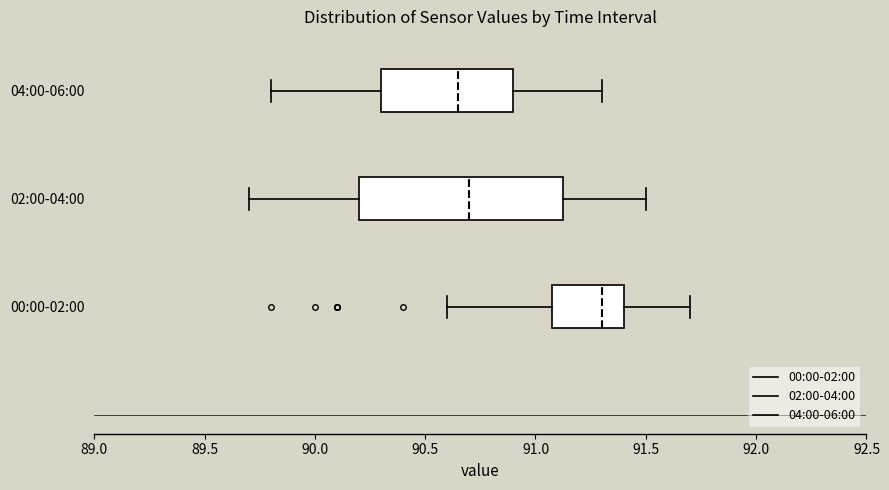

Reading bottom to top, read every box against the x-axis: the position of its median line, the range the box covers, and the ends of its whiskers. The values are not printed on the chart, so give them approximately, as read against the axis.

00:00-02:00: median 91.30, box 91.10 to 91.40, whiskers 90.60 to 91.70
02:00-04:00: median 90.70, box 90.20 to 91.15, whiskers 89.70 to 91.50
04:00-06:00: median 90.65, box 90.30 to 90.90, whiskers 89.80 to 91.30